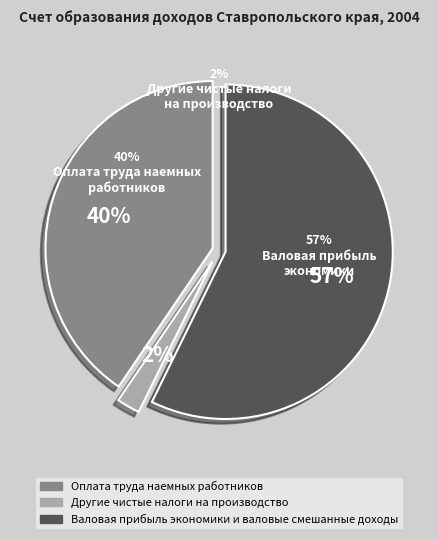

Rank the categories by value from highest to lowest.

Валовая прибыль экономики и валовые смешанные доходы, Оплата труда наемных работников, Другие чистые налоги на производство